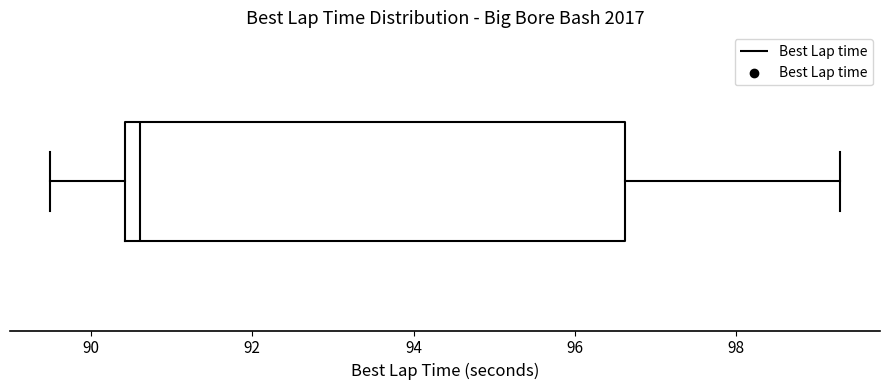

Where is the left edge of the box on the x-axis? The values are not printed on the chart, so give them approximately, as read against the axis.

90.4